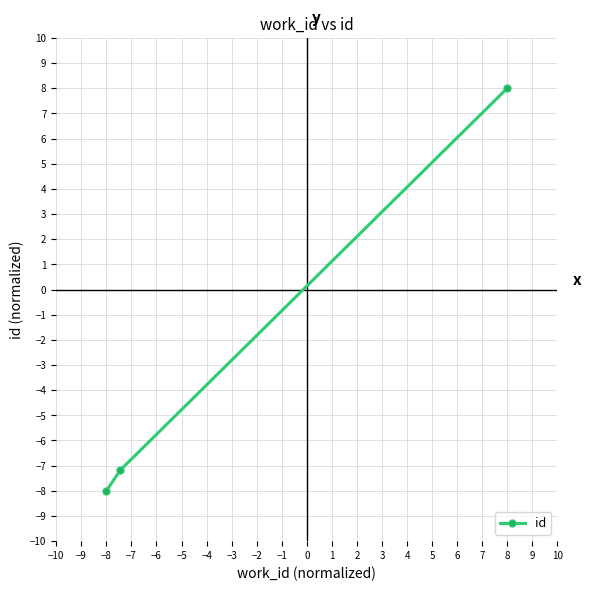

How many data points are less than -7?

2